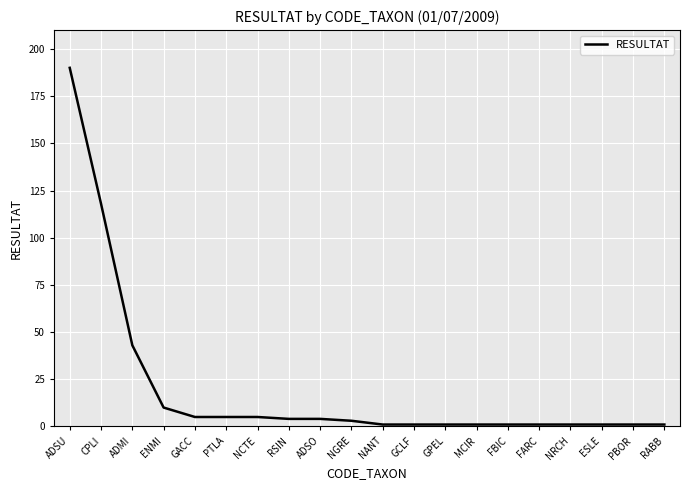

Where is the data nearest to the value 95?

CPLI